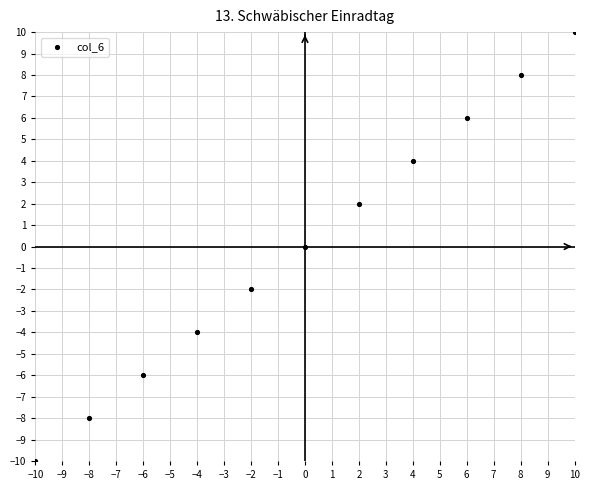

What is the range of Y values (max minus min)?

20